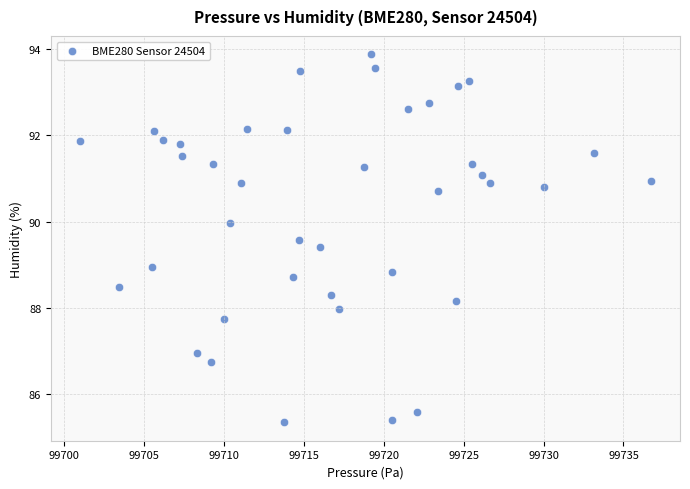

What is the range of X values (max minus min)?

35.8